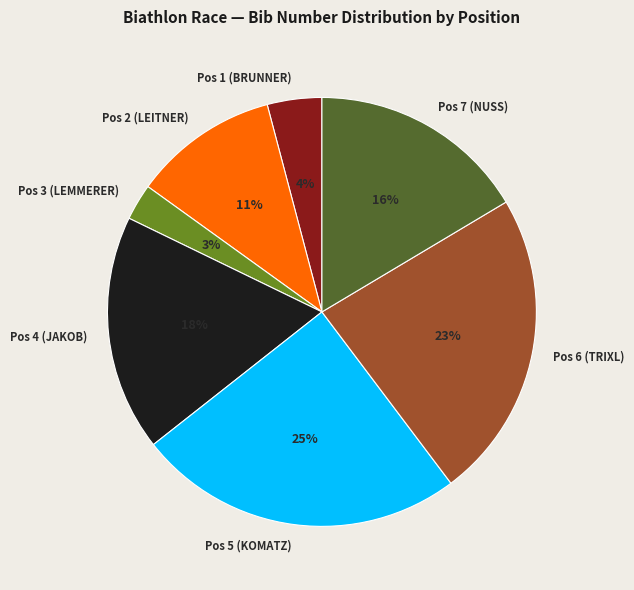

How many segments does this pie chart have?

7